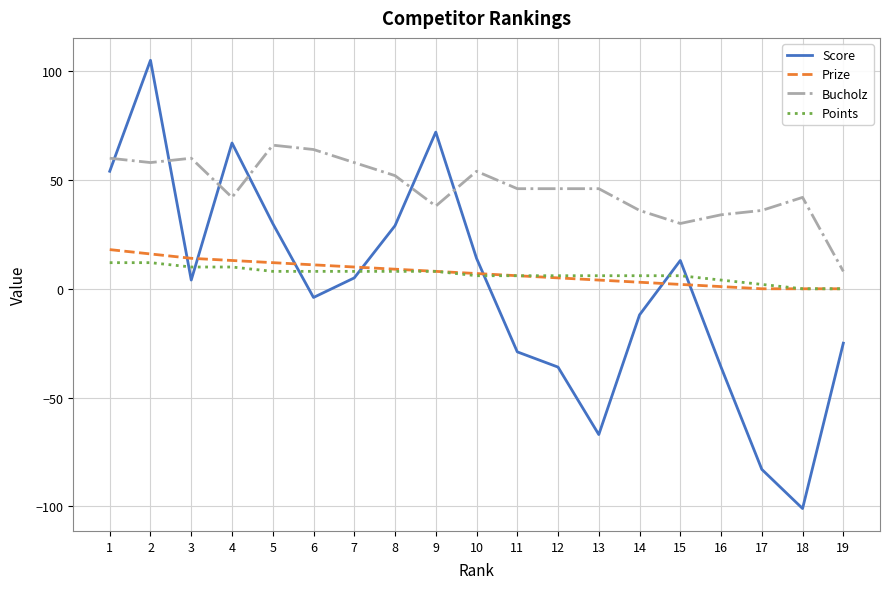

Is it true that Score equals -83 at 17?

True